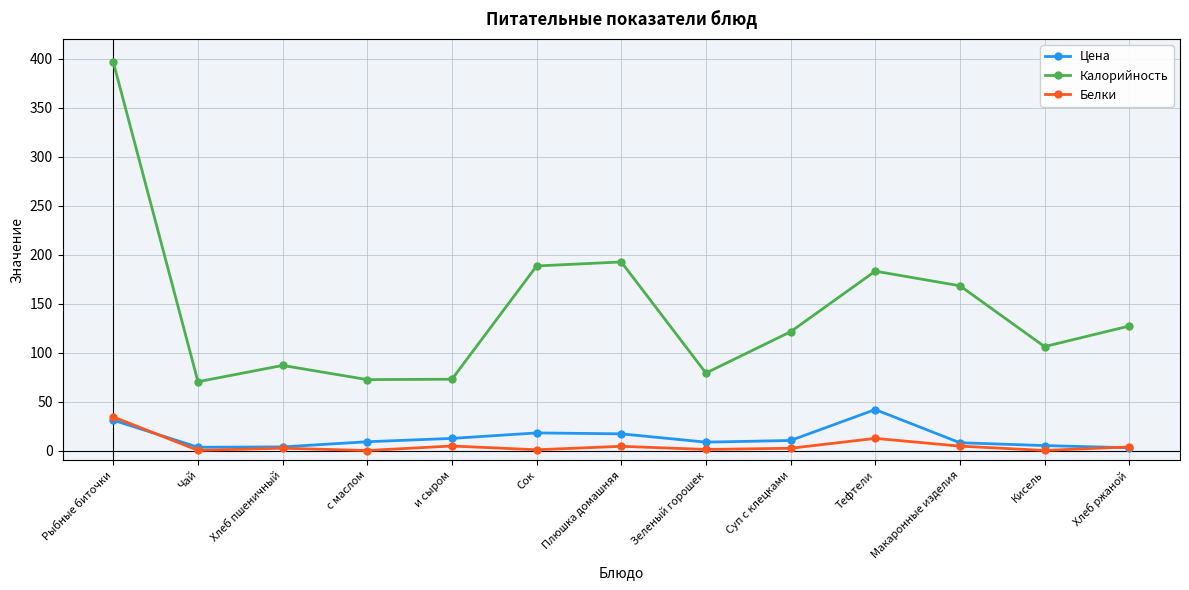

How many interior local valleys does the Калорийность series have?

4